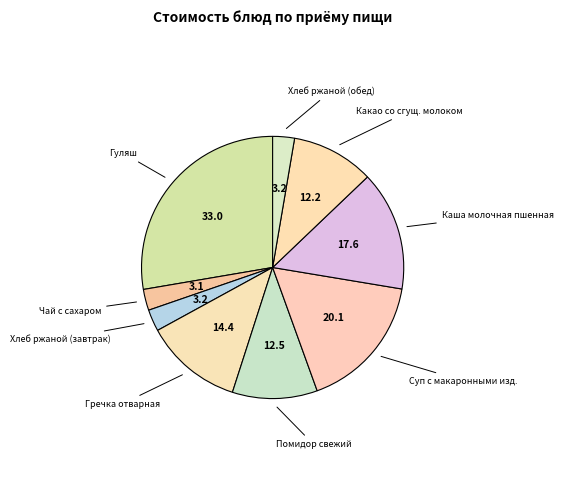

Approximately how many times larger is the value at Каша молочная пшенная compared to Суп с макаронными изд.?

0.9